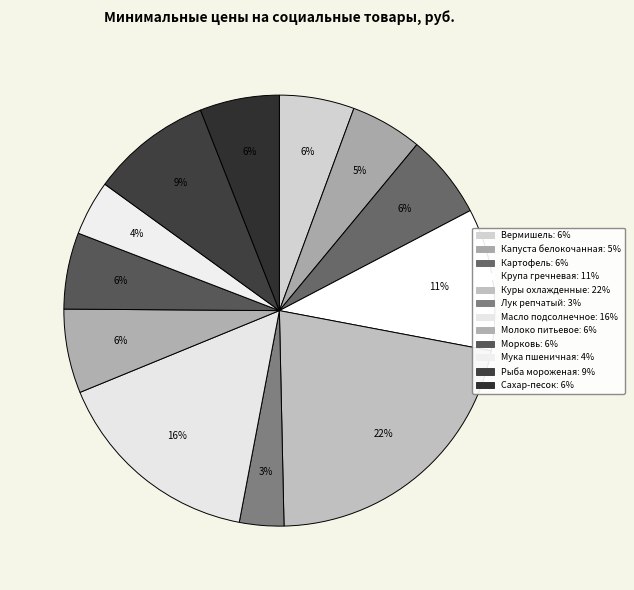

To the nearest percent, what percentage of the pie is Куры охлажденные?

22%